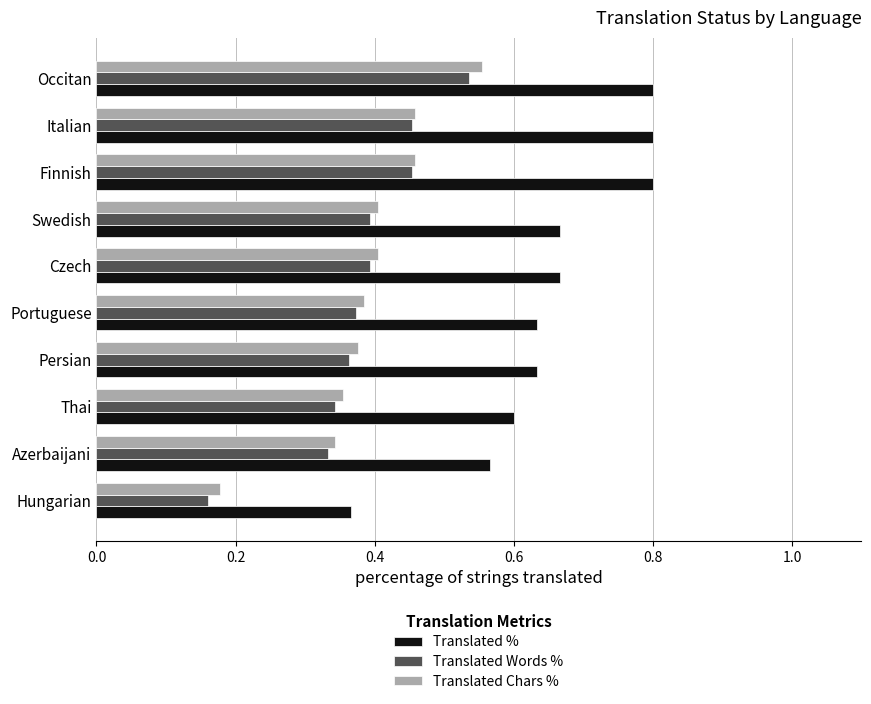

Which series has the largest total across all categories?

Translated %